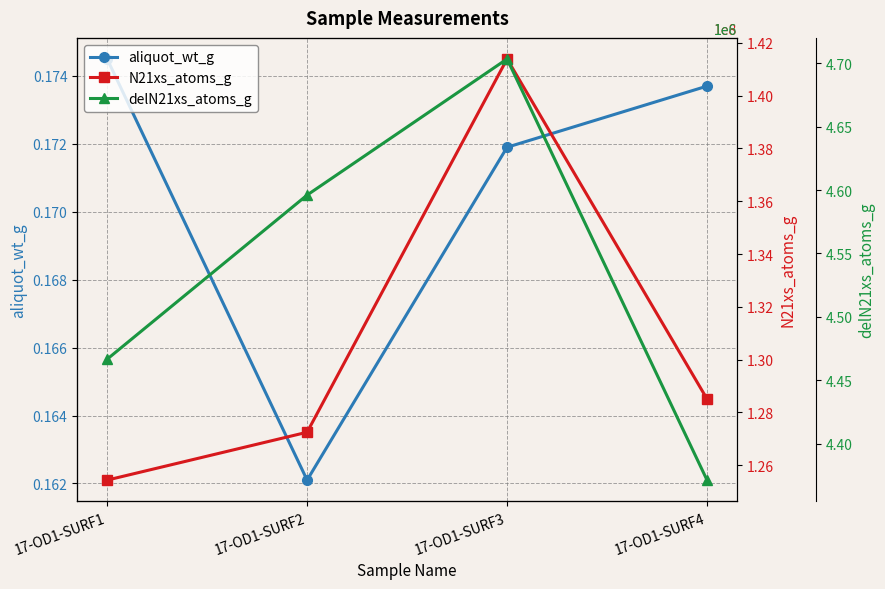

Which category has the lowest value in the aliquot_wt_g series?

17-OD1-SURF2